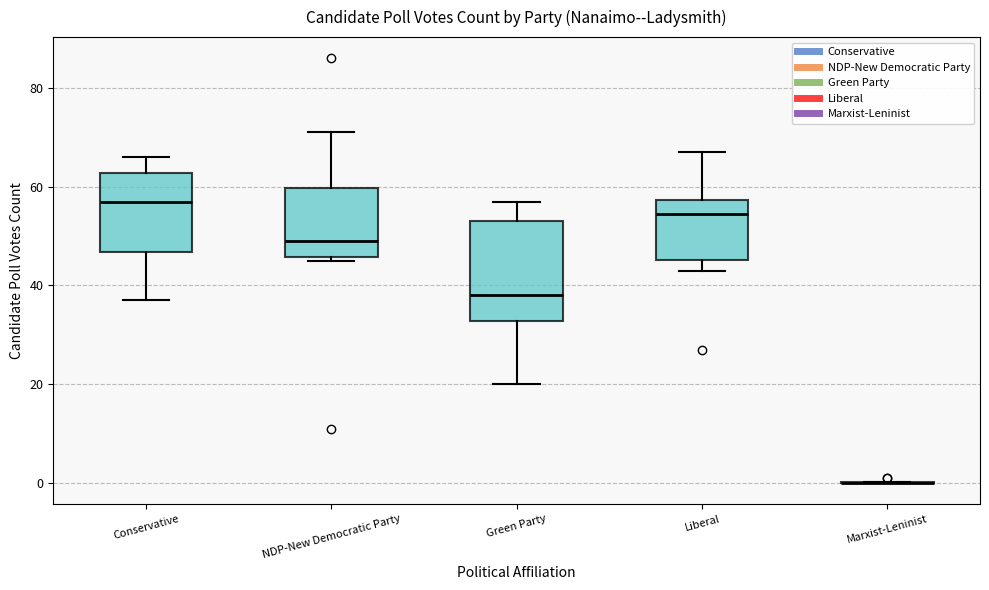

Reading left to right, transcribe this box plot: for each box, give where its median line is, the range the box spans, and where its two whiskers end, as read against the y-axis. The values are not printed on the chart, so give them approximately, as read against the axis.

Conservative: median 58, box 46 to 62, whiskers 38 to 66
NDP-New Democratic Party: median 50, box 46 to 60, whiskers 46 (just below the box's lower edge) to 72
Green Party: median 38, box 32 to 54, whiskers 20 to 58
Liberal: median 54, box 46 to 58, whiskers 44 to 68
Marxist-Leninist: box collapsed to a line at 0, whiskers 0 to 0